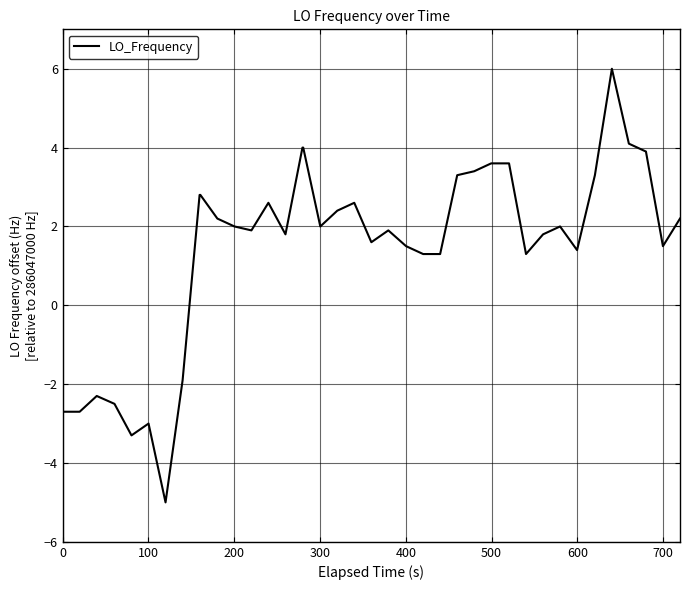

What is the smallest value displayed?

-5.0